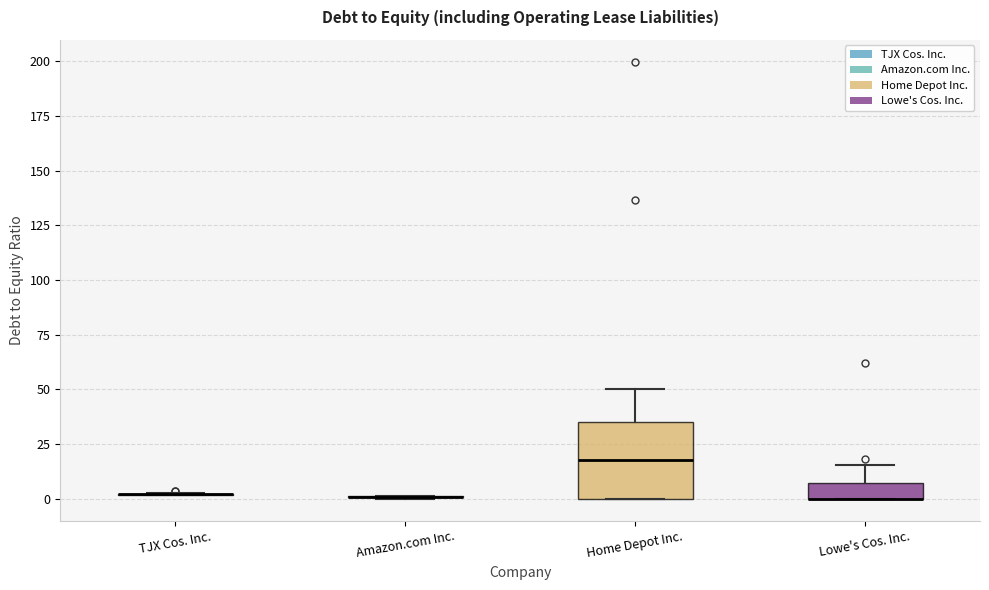

Which box is the tallest, from its lower edge to its upper edge?

Home Depot Inc.